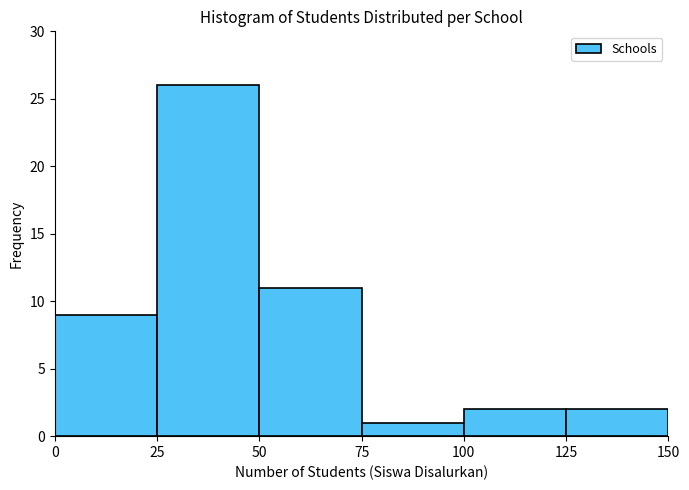

What is the height of the bar covering 50 to 75 on the x-axis? The values are not printed on the chart, so give them approximately, as read against the axis.

11